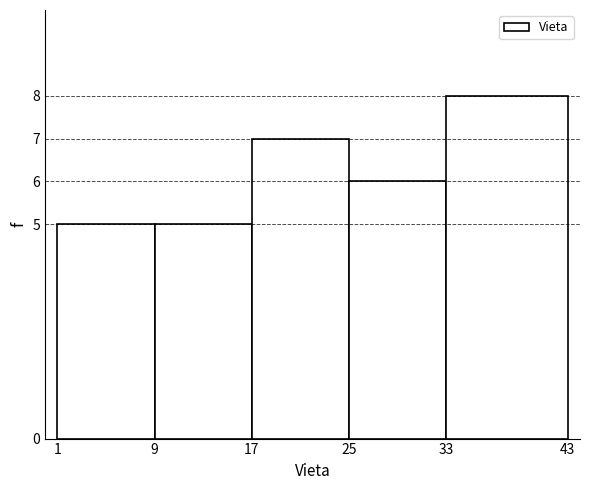

Reading left to right, transcribe this chart: for each bar, give the range it covers on the x-axis and its height. The values are not printed on the chart, so give them approximately, as read against the axis.

1 to 9: 5
9 to 17: 5
17 to 25: 7
25 to 33: 6
33 to 43: 8